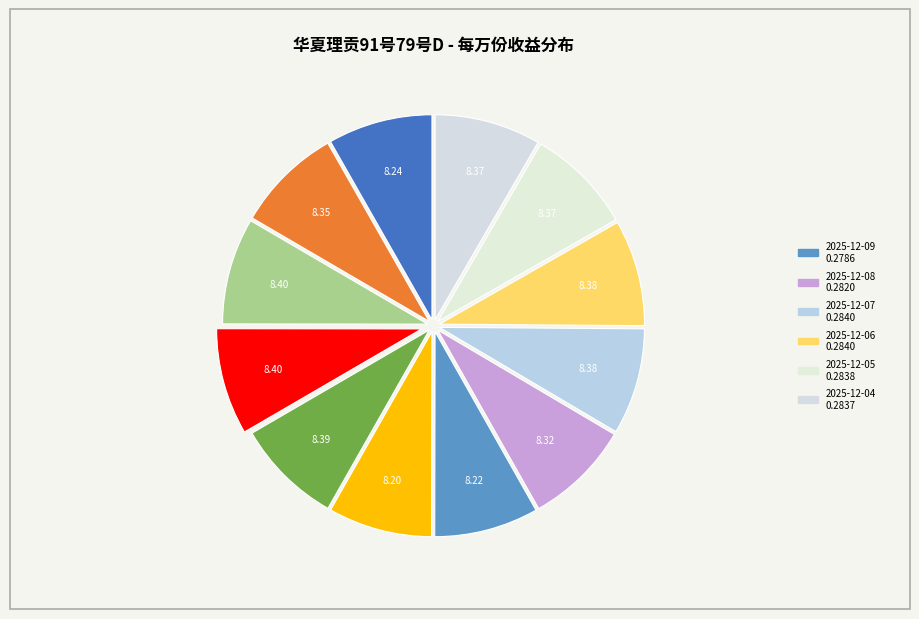

How many segments does this pie chart have?

12